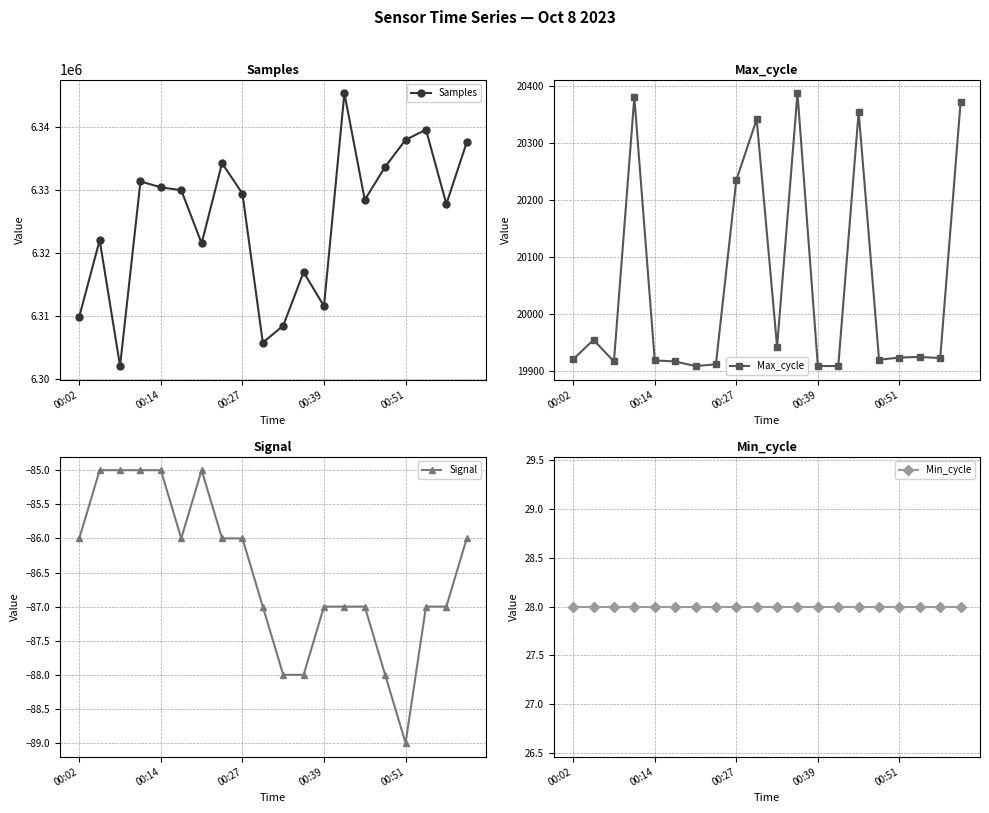

Which series has the largest range (max minus min)?

Samples